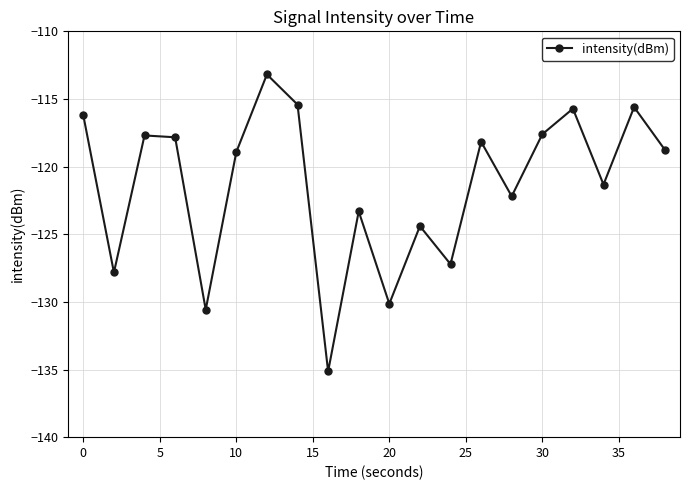

What is the value of the 16th point from the left?

-117.6